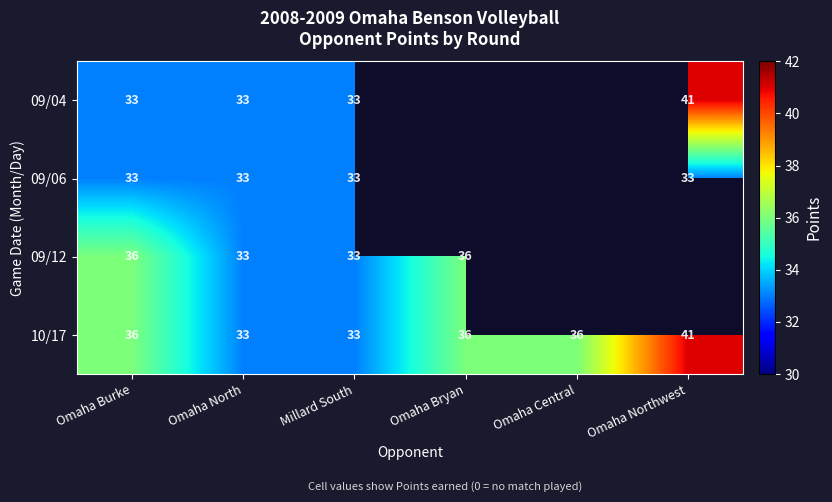

What is the smallest value displayed?

33.0